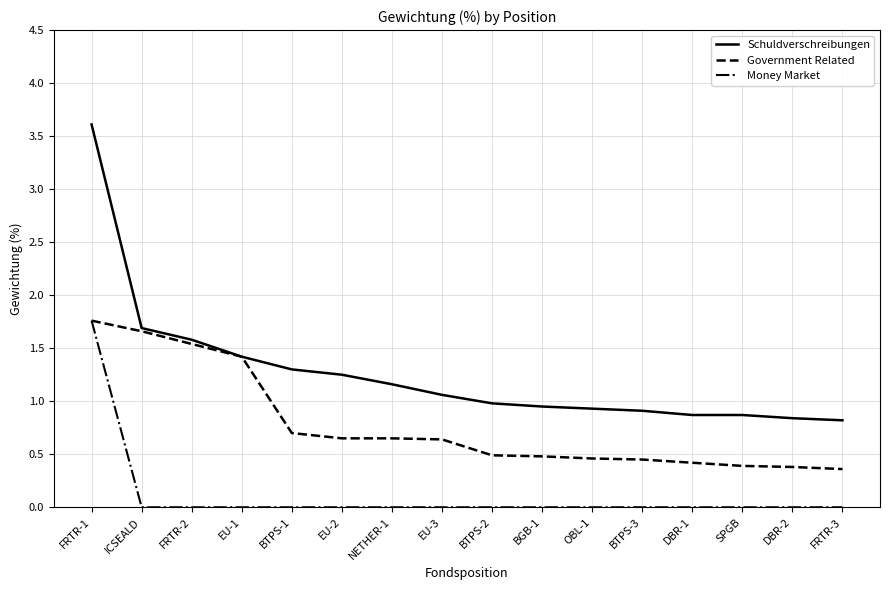

What position from the left is EU-1?

4